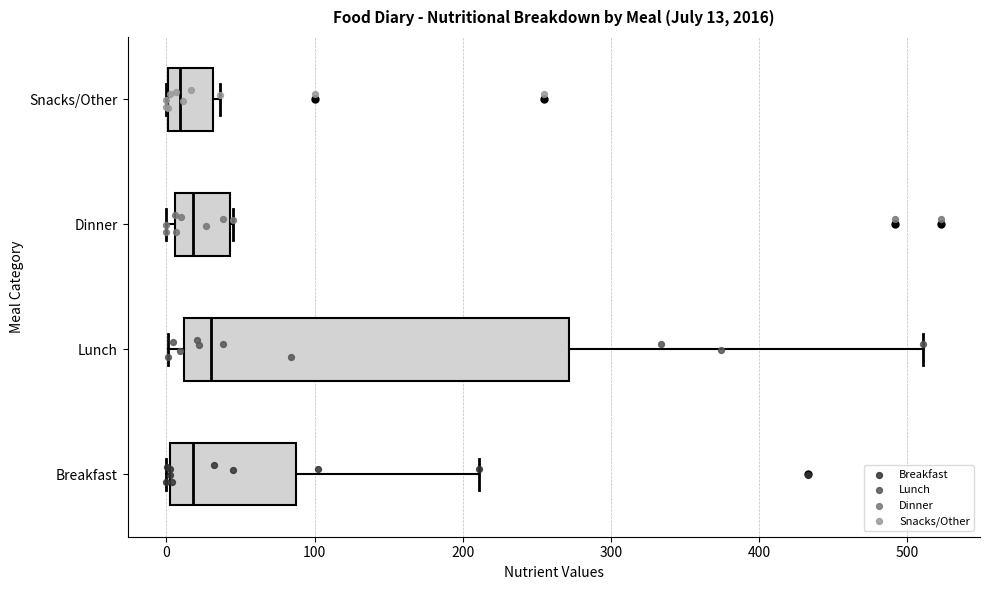

Comparing the boxes themselves (not the whiskers), which one is the widest?

Lunch